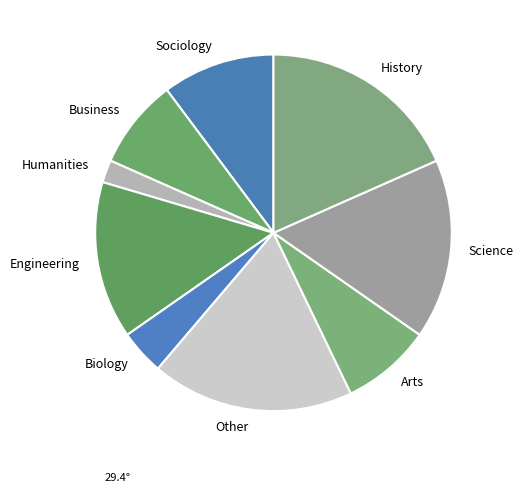

The Business slice represents 1% of the pie. True or false?

False